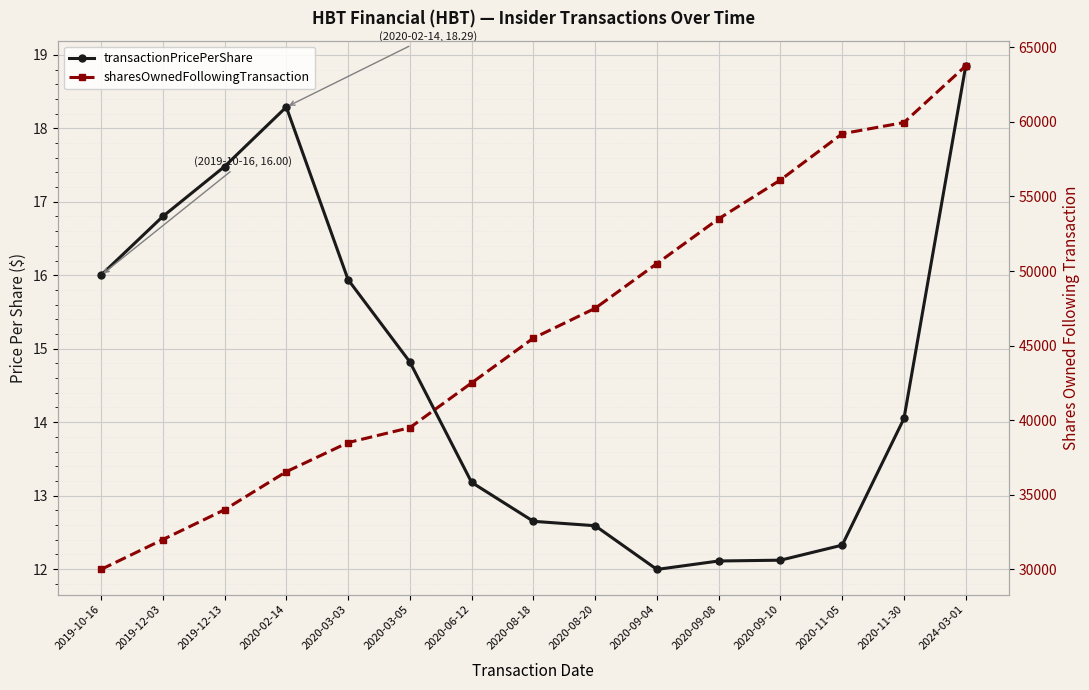

Is it true that sharesOwnedFollowingTransaction equals 69621.3 at 2020-06-12?

False